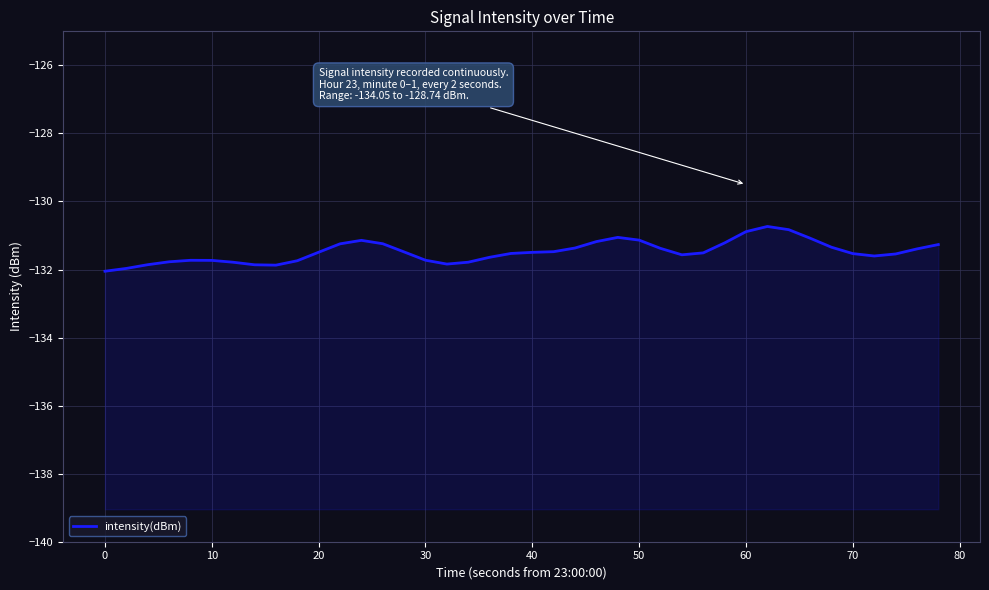

How many distinct data groups are displayed?

1